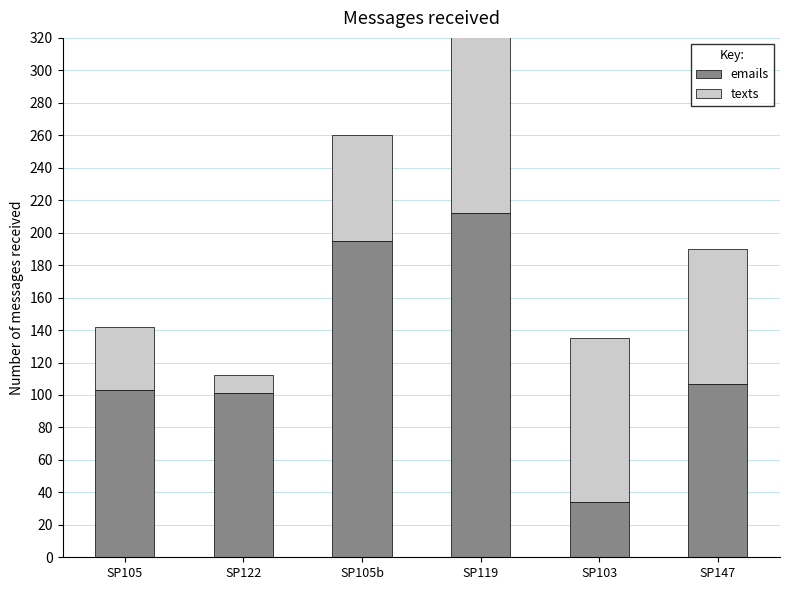

What is the label of the 6th bar from the left?

SP147